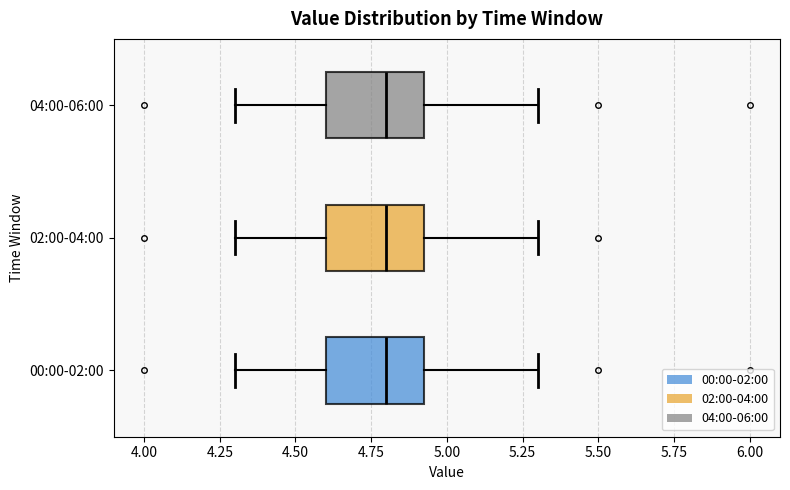

Reading bottom to top, transcribe this box plot: for each box, give where its median line is, the range the box spans, and where its two whiskers end, as read against the x-axis. The values are not printed on the chart, so give them approximately, as read against the axis.

00:00-02:00: median 4.80, box 4.60 to 4.95, whiskers 4.30 to 5.30
02:00-04:00: median 4.80, box 4.60 to 4.95, whiskers 4.30 to 5.30
04:00-06:00: median 4.80, box 4.60 to 4.95, whiskers 4.30 to 5.30